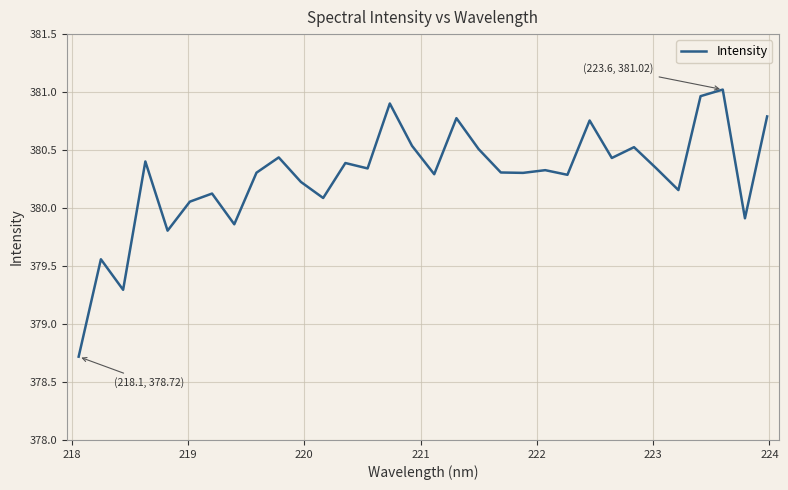

What is the difference between the maximum and minimum values?

2.3